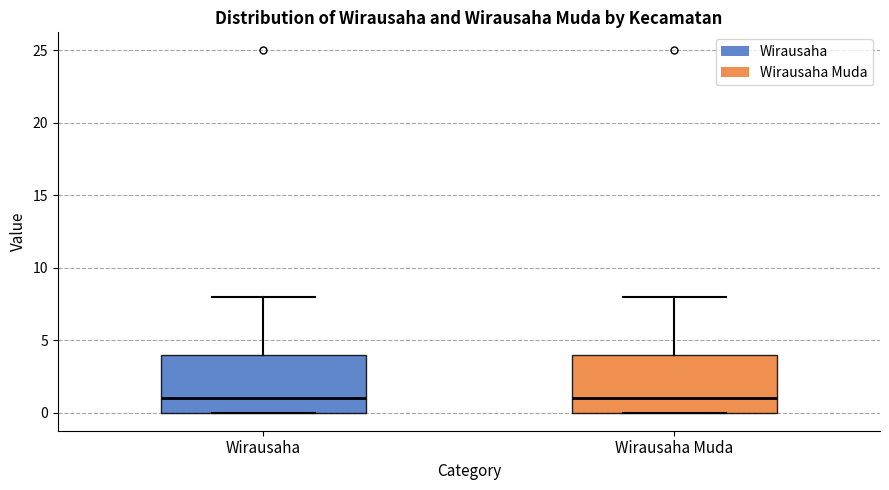

Where does the upper whisker of the box for Wirausaha Muda end on the y-axis? The values are not printed on the chart, so give them approximately, as read against the axis.

8